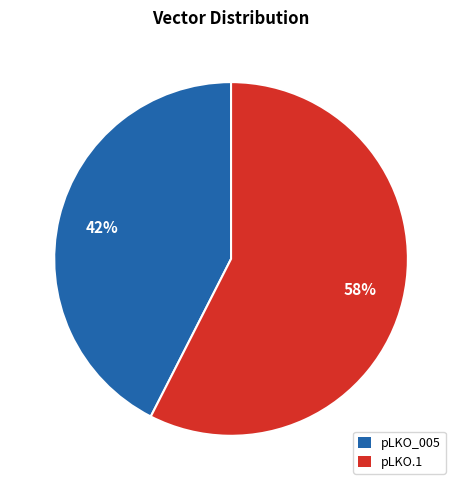

Is there a majority slice in this chart?

Yes